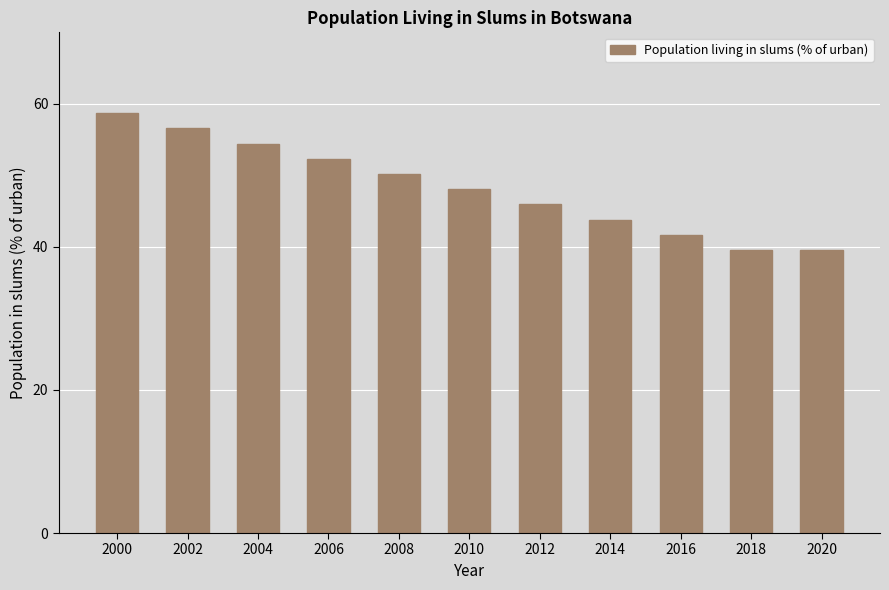

What is the value of the 8th bar from the left?

43.8